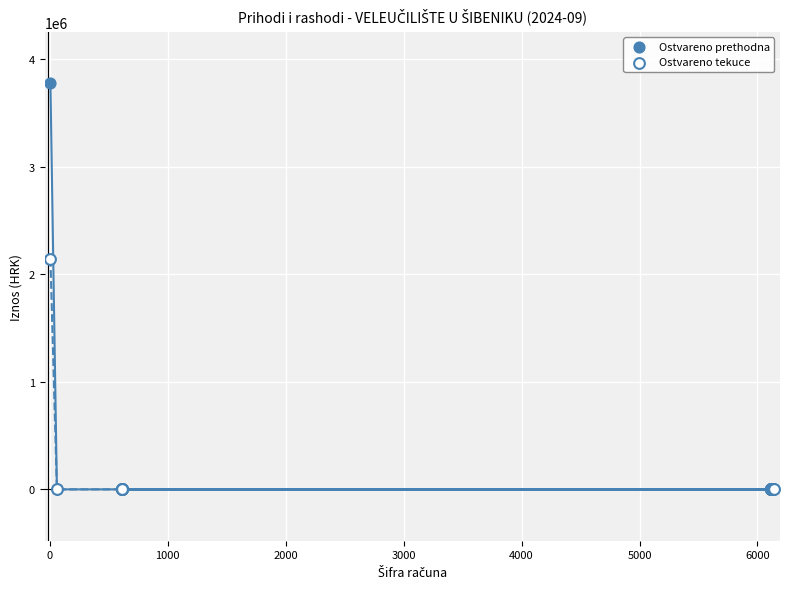

Which series has the widest spread of Y values?

Ostvareno prethodna